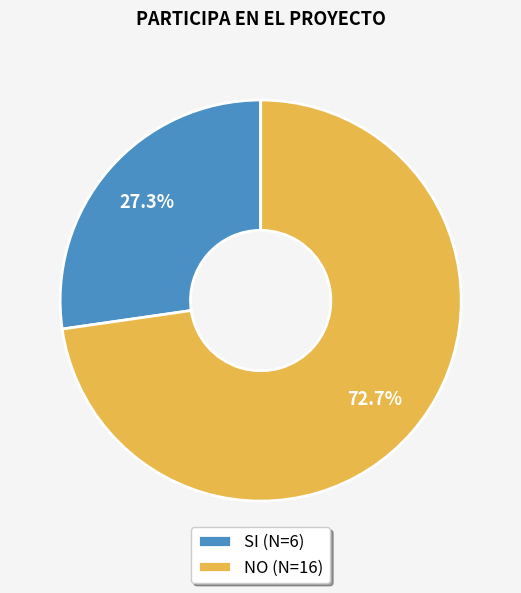

Which category has the biggest portion of the pie?

NO